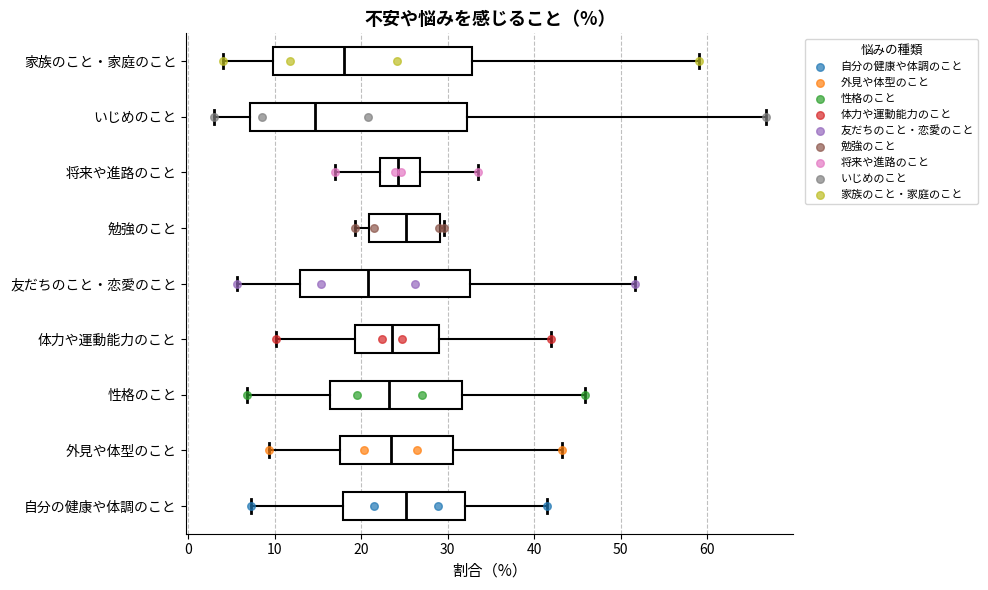

Which box has the furthest to the left median line?

いじめのこと